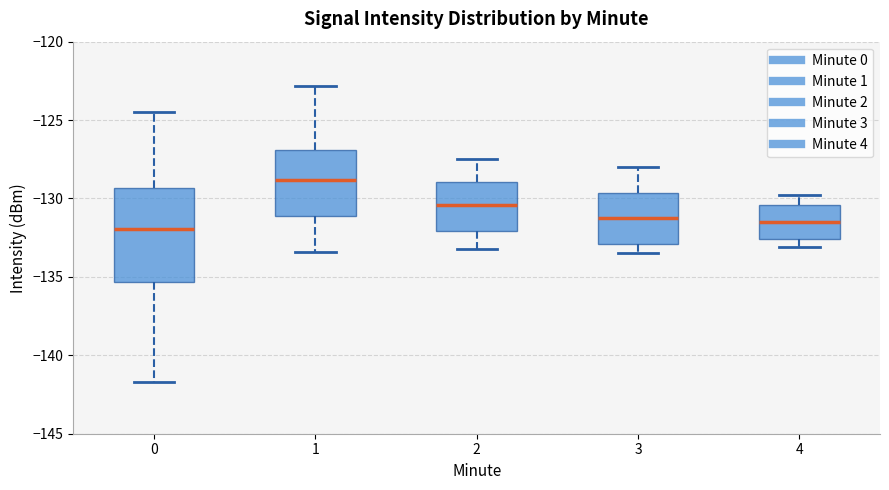

Reading left to right, transcribe this box plot: for each box, give where its median line is, the range the box spans, and where its two whiskers end, as read against the y-axis. The values are not printed on the chart, so give them approximately, as read against the axis.

0: median -132.0, box -135.5 to -129.5, whiskers -141.5 to -124.5
1: median -129.0, box -131.0 to -127.0, whiskers -133.5 to -123.0
2: median -130.5, box -132.0 to -129.0, whiskers -133.0 to -127.5
3: median -131.0, box -133.0 to -129.5, whiskers -133.5 to -128.0
4: median -131.5, box -132.5 to -130.5, whiskers -133.0 to -130.0